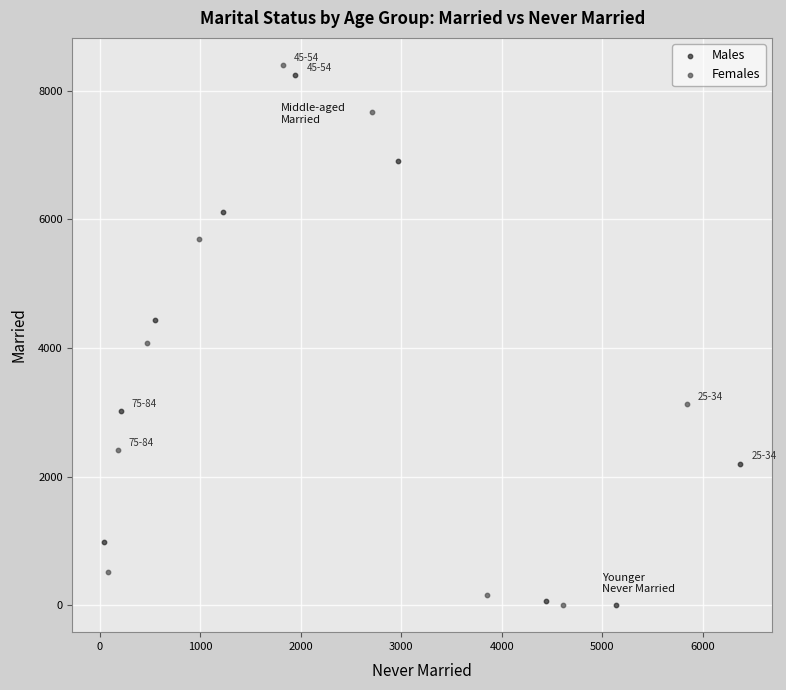

Which series has the largest Y range (max minus min)?

Females